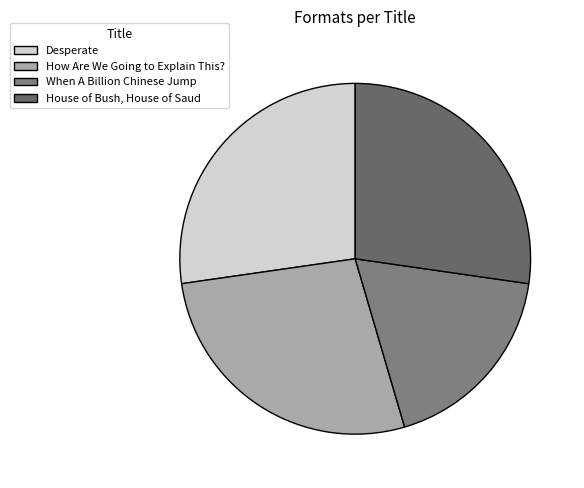

How many segments does this pie chart have?

4